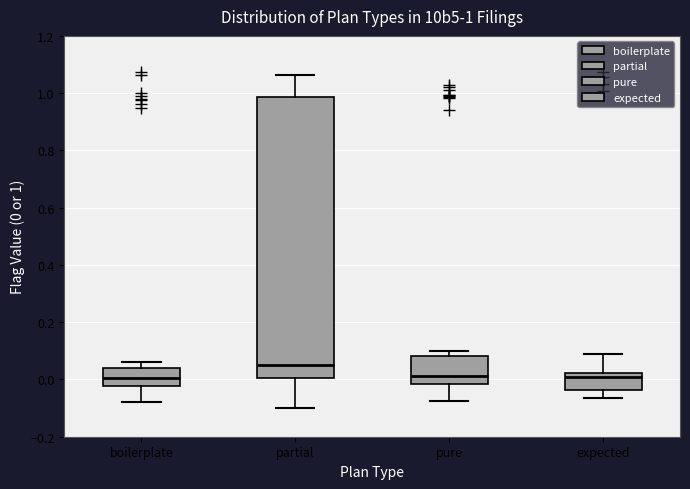

Which box is the tallest, from its lower edge to its upper edge?

partial